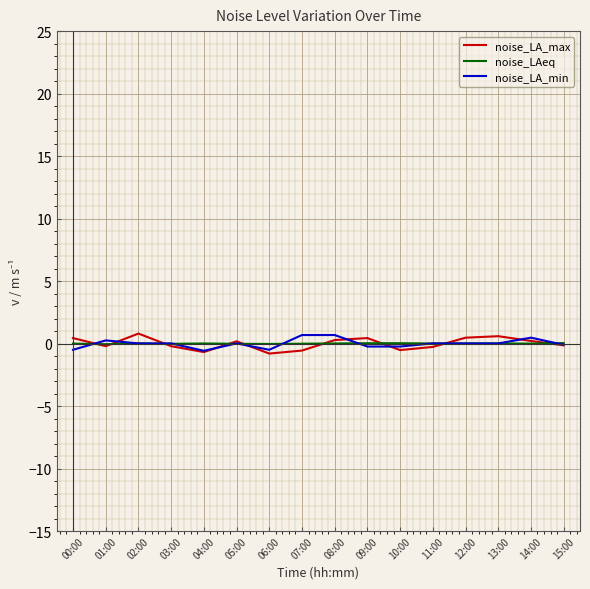

What is the minimum value for noise_LA_max?

-0.8